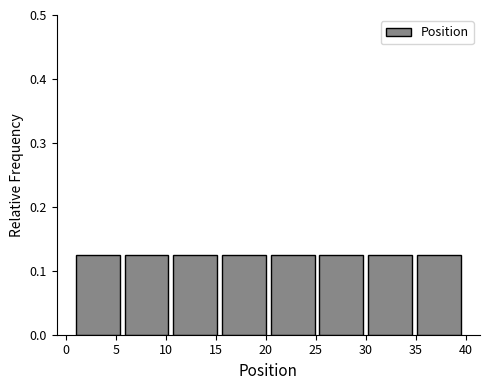

Reading left to right, list every bar in this chart as the range it spans on the x-axis followed by its height. Neither the bar edges nor the heights are printed on the chart, so give them approximately, as read against the axes.

1.0 to 6.0: 0.13
6.0 to 11.0: 0.13
11.0 to 15.5: 0.13
15.5 to 20.5: 0.13
20.5 to 25.5: 0.13
25.5 to 30.5: 0.13
30.5 to 35.0: 0.13
35.0 to 40.0: 0.13